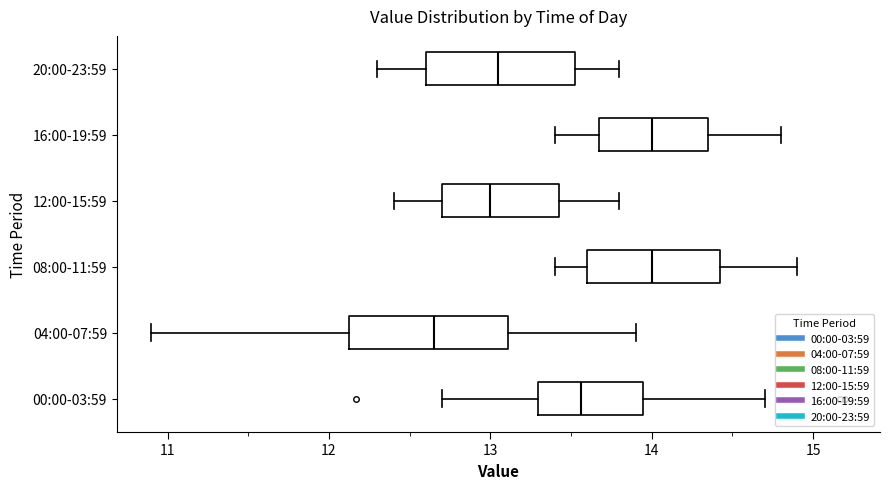

Reading bottom to top, read every box against the x-axis: the position of its median line, the range the box covers, and the ends of its whiskers. The values are not printed on the chart, so give them approximately, as read against the axis.

00:00-03:59: median 13.6, box 13.3 to 13.9, whiskers 12.7 to 14.7
04:00-07:59: median 12.7, box 12.1 to 13.1, whiskers 10.9 to 13.9
08:00-11:59: median 14.0, box 13.6 to 14.4, whiskers 13.4 to 14.9
12:00-15:59: median 13.0, box 12.7 to 13.4, whiskers 12.4 to 13.8
16:00-19:59: median 14.0, box 13.7 to 14.4, whiskers 13.4 to 14.8
20:00-23:59: median 13.1, box 12.6 to 13.5, whiskers 12.3 to 13.8